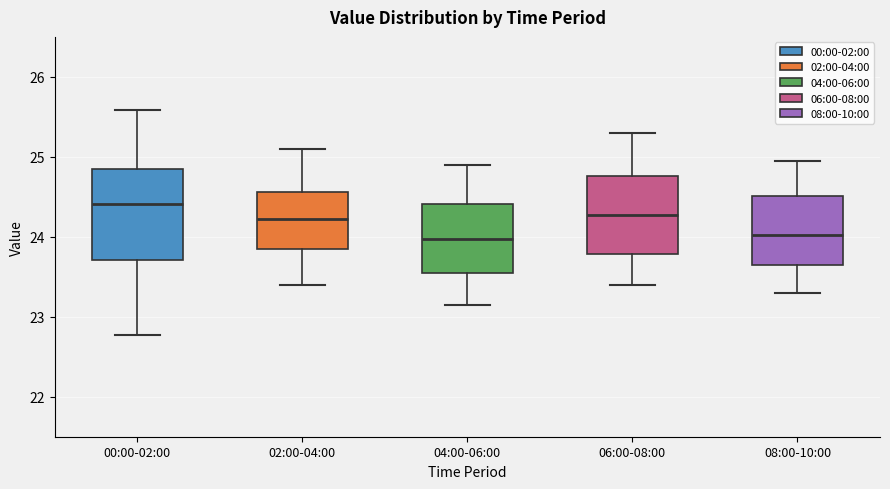

Reading left to right, read every box against the y-axis: the position of its median line, the range the box covers, and the ends of its whiskers. The values are not printed on the chart, so give them approximately, as read against the axis.

00:00-02:00: median 24.4, box 23.7 to 24.8, whiskers 22.8 to 25.6
02:00-04:00: median 24.2, box 23.9 to 24.6, whiskers 23.4 to 25.1
04:00-06:00: median 24.0, box 23.6 to 24.4, whiskers 23.2 to 24.9
06:00-08:00: median 24.3, box 23.8 to 24.8, whiskers 23.4 to 25.3
08:00-10:00: median 24.0, box 23.7 to 24.5, whiskers 23.3 to 25.0